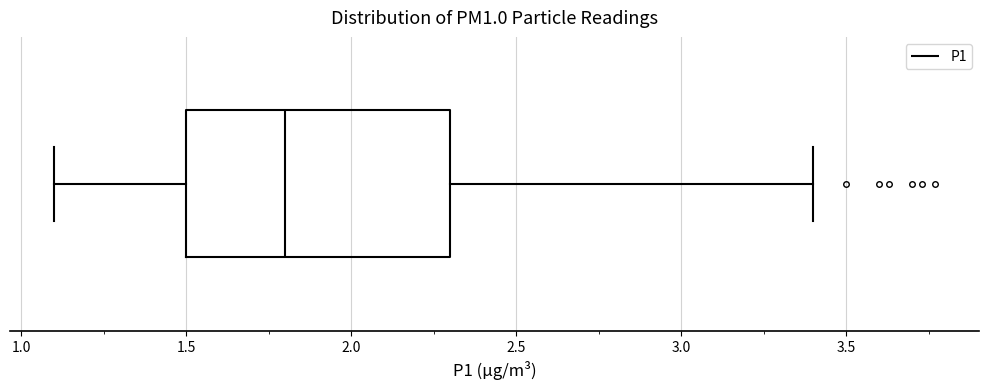

Read this box plot against the x-axis: the position of the median line, the range covered by the box, and the ends of both whiskers. The values are not printed on the chart, so give them approximately, as read against the axis.

median 1.8, box 1.5 to 2.3, whiskers 1.1 to 3.4